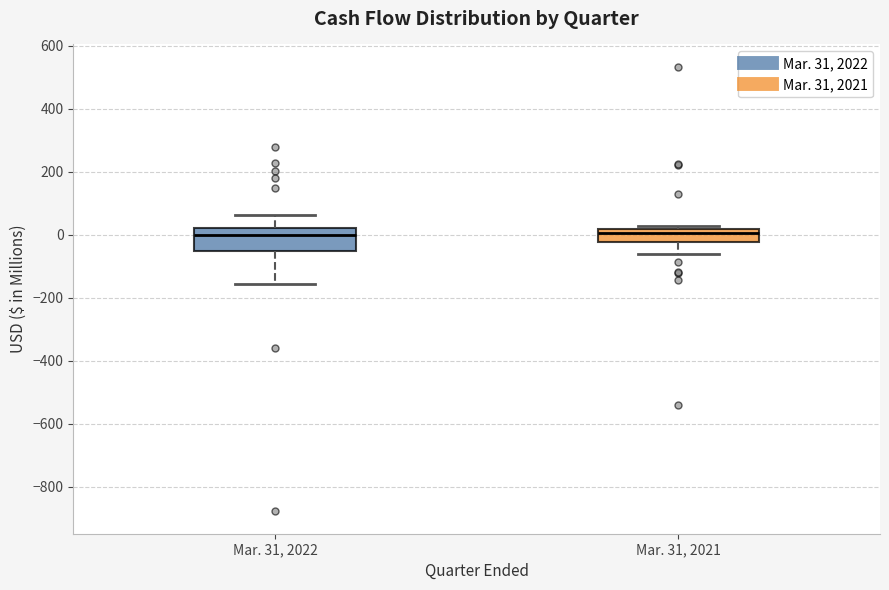

Reading left to right, transcribe this box plot: for each box, give where its median line is, the range the box spans, and where its two whiskers end, as read against the y-axis. The values are not printed on the chart, so give them approximately, as read against the axis.

Mar. 31, 2022: median 0, box -60 to 20, whiskers -160 to 60
Mar. 31, 2021: median 0, box -20 to 20, whiskers -60 to 20 (just above the box's upper edge)